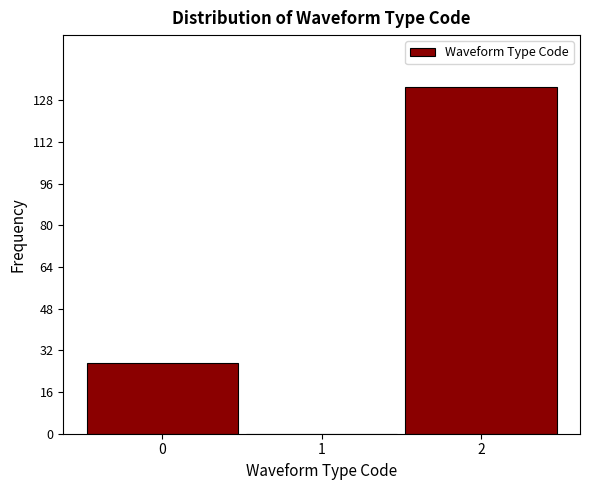

Over which range of the x-axis is the bar tallest?

1.5 to 2.5